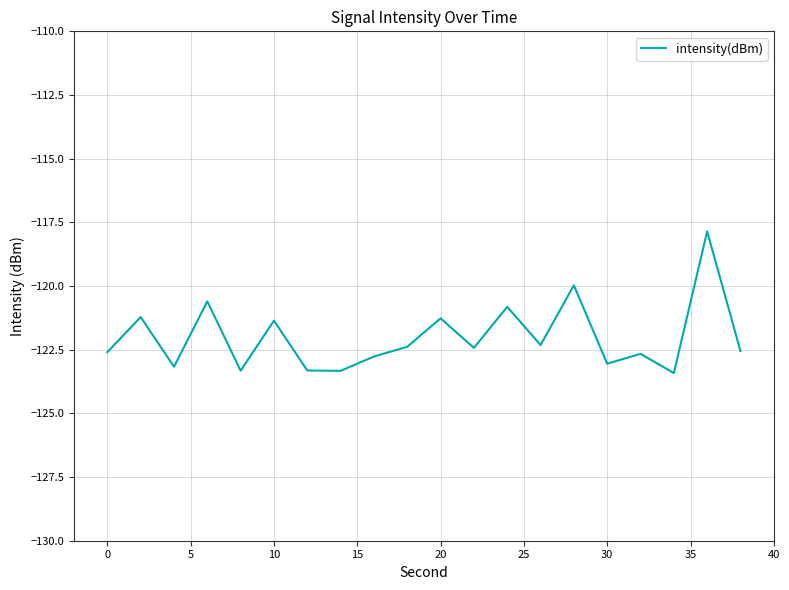

What is the greatest value displayed?

-117.9